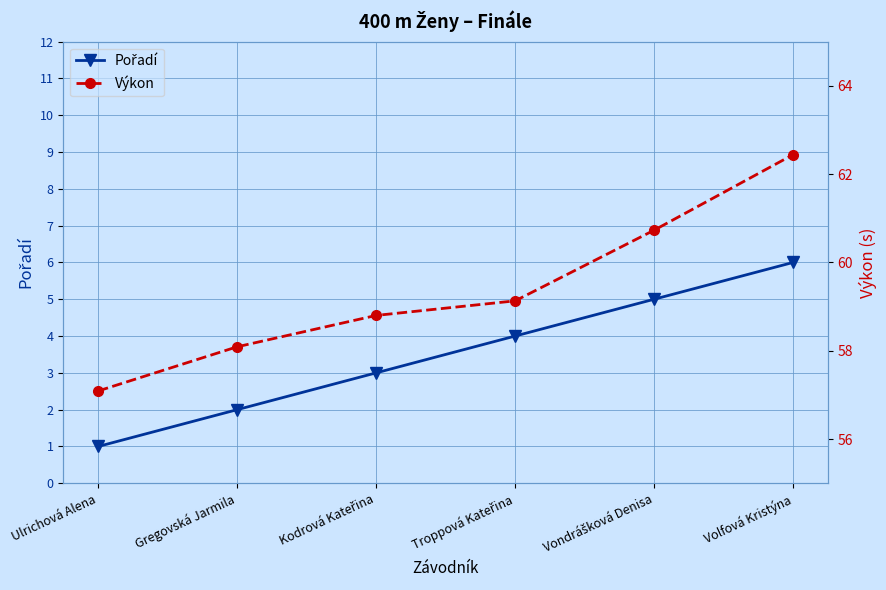

What position from the left is Volfová Kristýna?

6